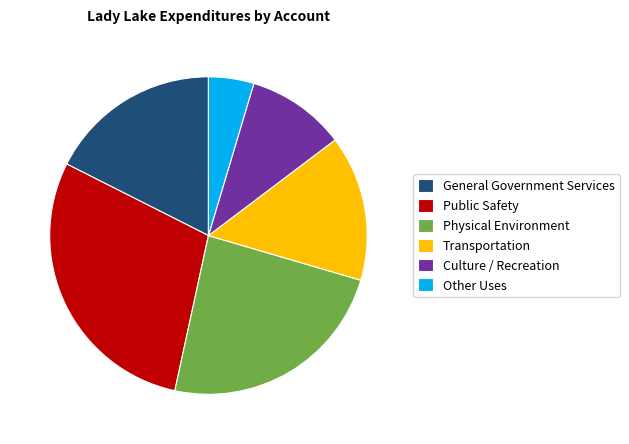

Is it true that Culture / Recreation is 16% of the pie?

False